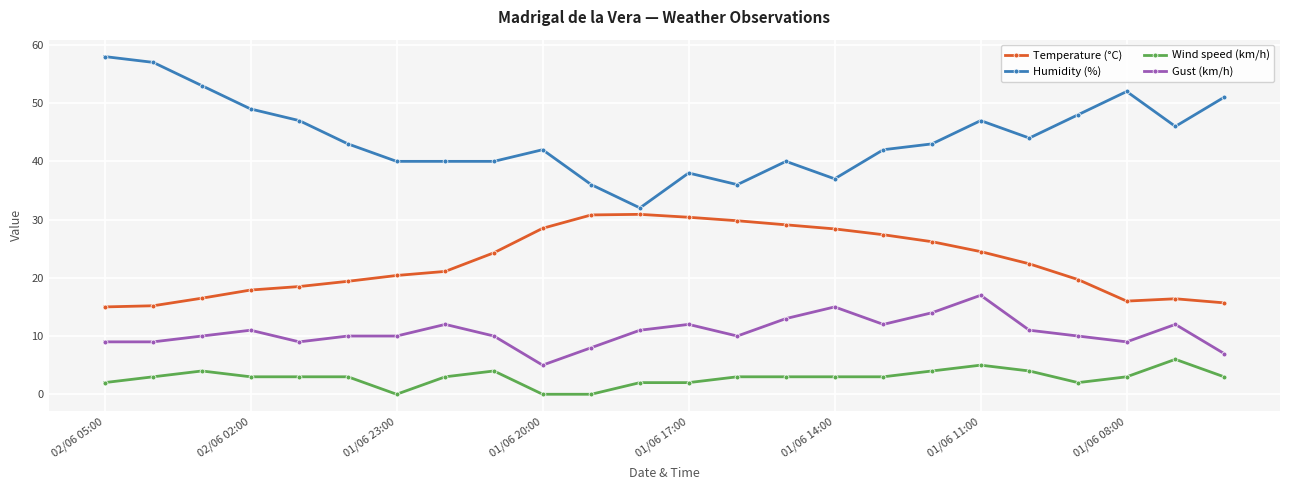

What is the difference between the maximum and second lowest values in the Gust (km/h) series?

10.0